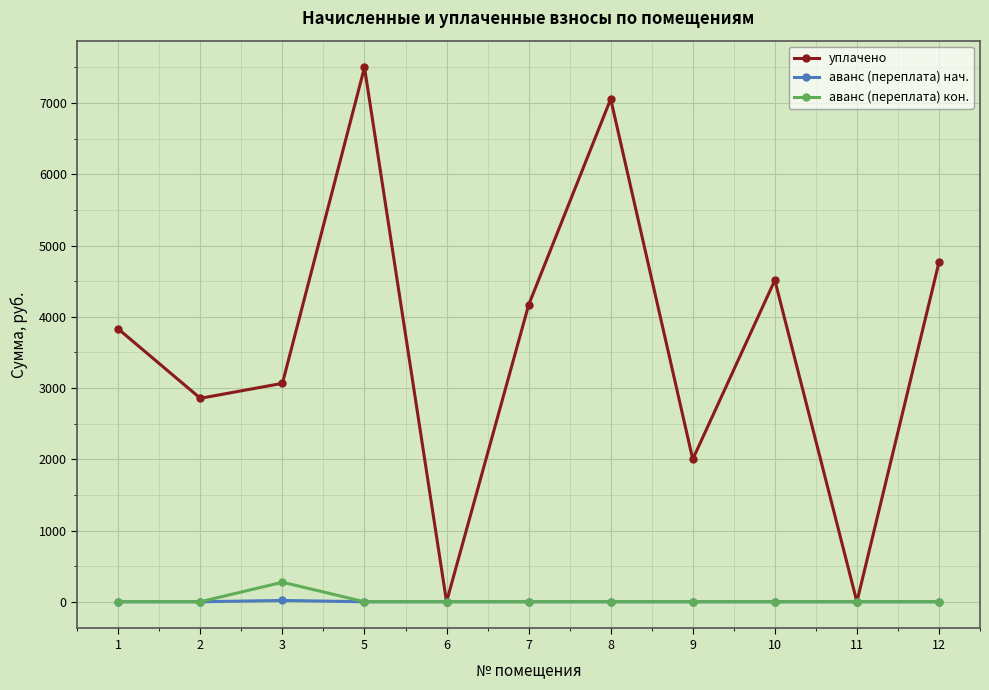

Is the value of уплачено at 10 greater than the value of аванс (переплата) кон. at 3?

Yes